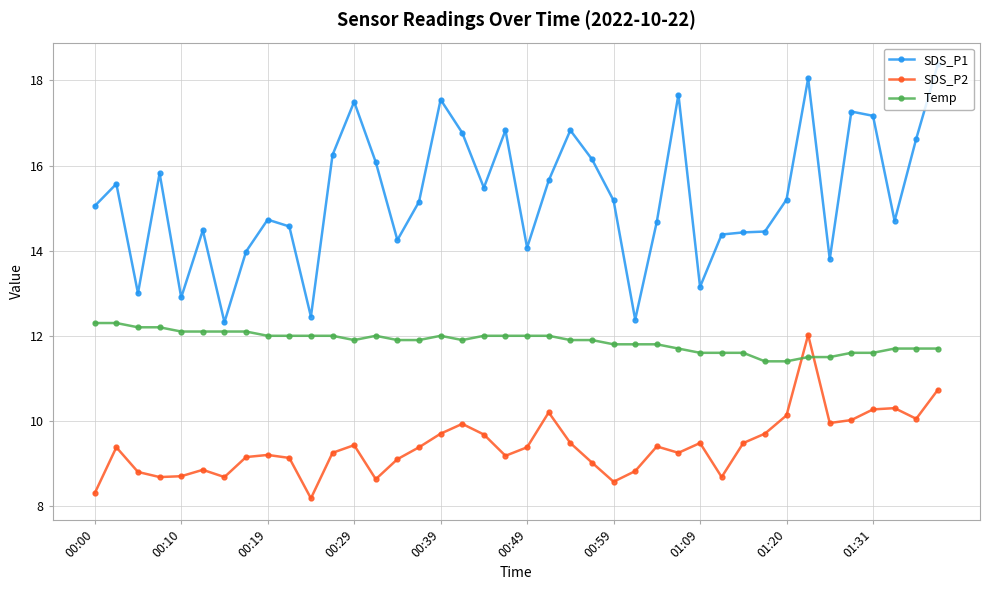

True or false: SDS_P2 and SDS_P1 intersect in this chart.

False